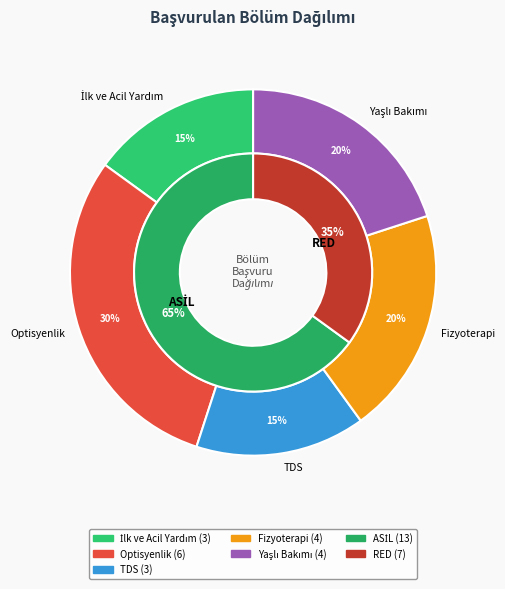

Approximately how many times larger is the value at TDS compared to Optisyenlik?

0.5